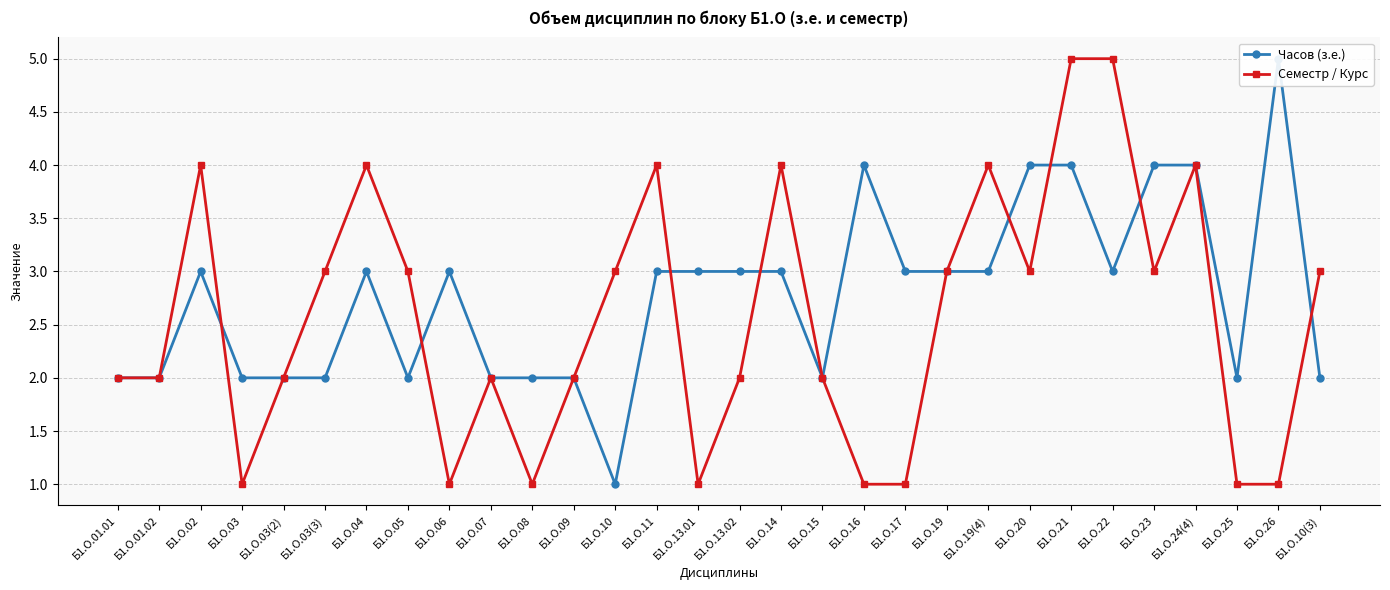

What is the difference between the second highest and second lowest values in the Часов (з.е.) series?

2